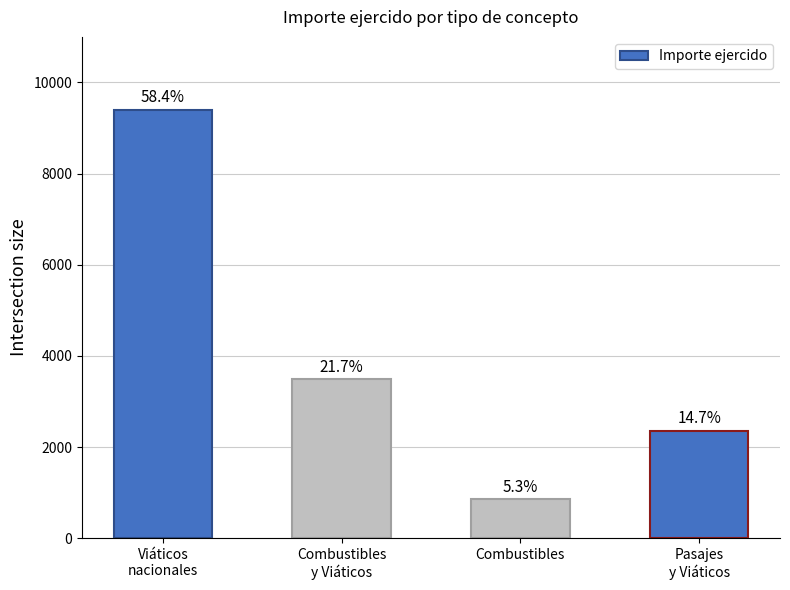

How many bars are there in total?

4